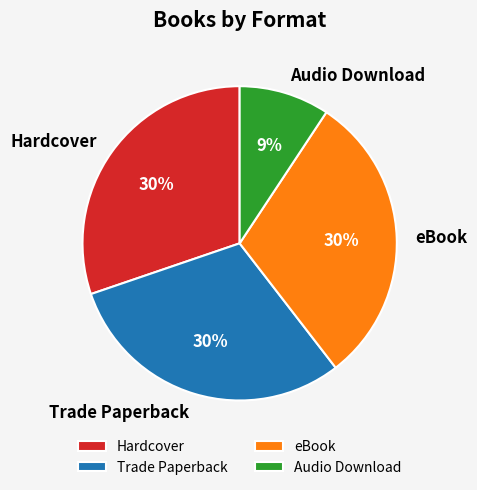

To the nearest percent, what is the difference between the largest and smallest slice percentages?

21%